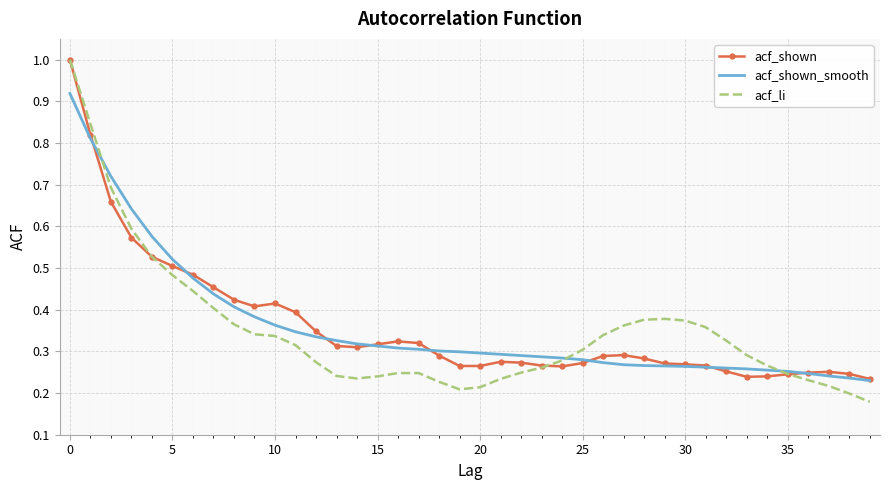

What is the greatest value displayed?

1.0